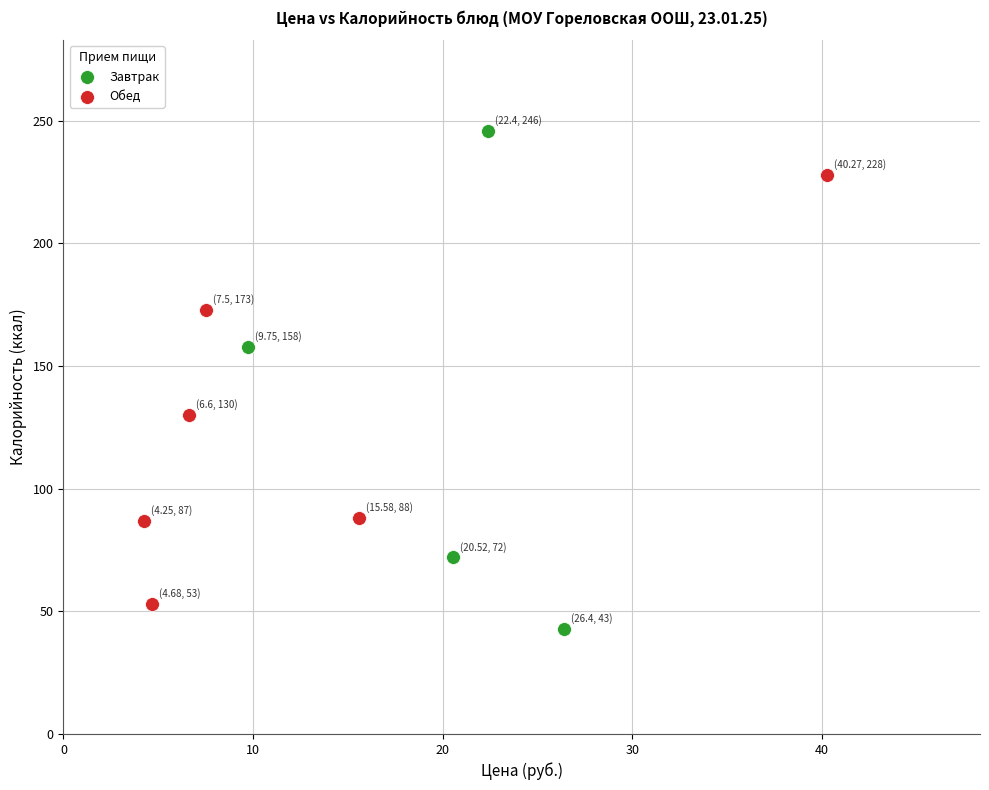

Which series reaches the minimum Y coordinate?

Завтрак